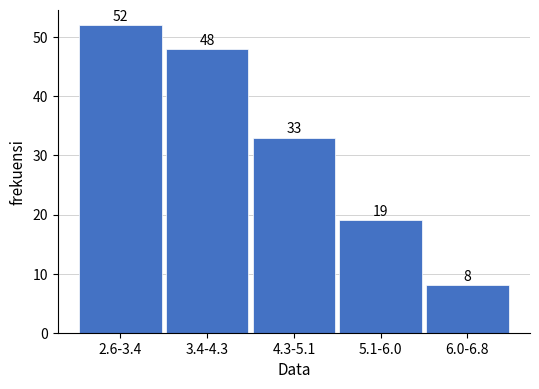

Reading left to right, list all the values displayed in this chart.

52	48	33	19	8